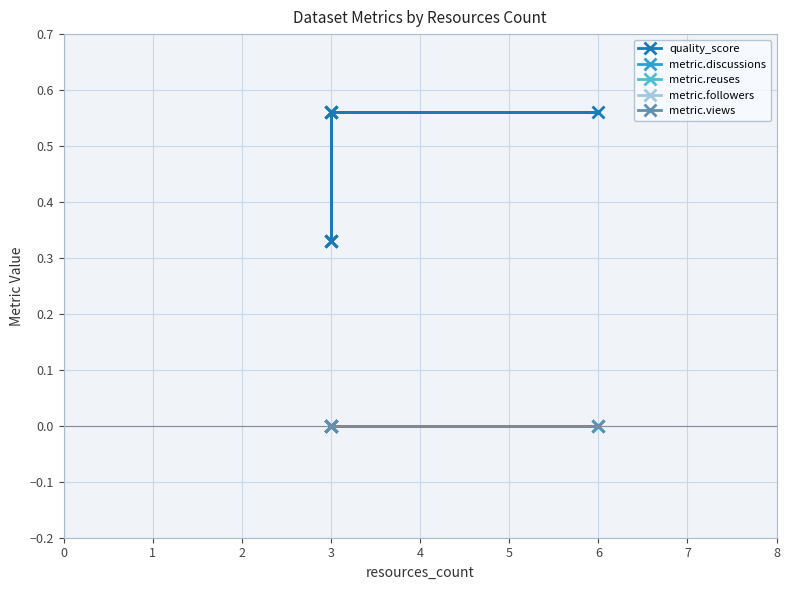

True or false: metric.discussions and metric.views intersect in this chart.

False